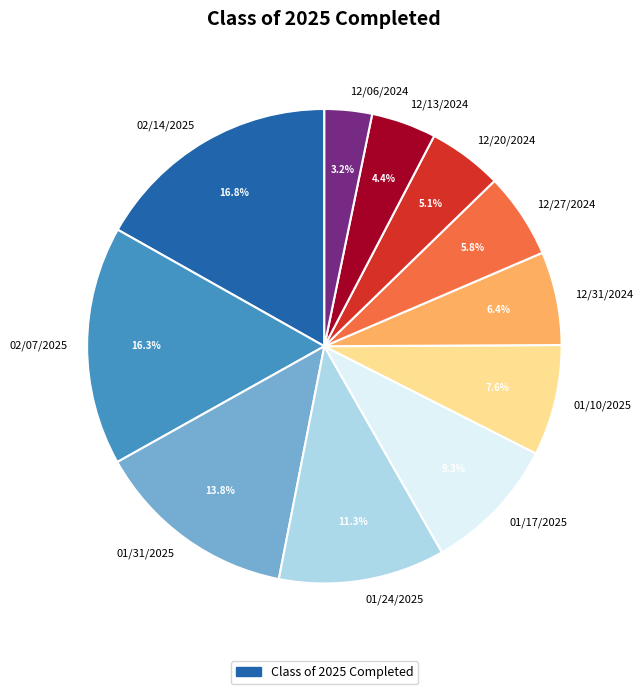

What percentage is the 12/27/2024 slice, to the nearest percent?

6%